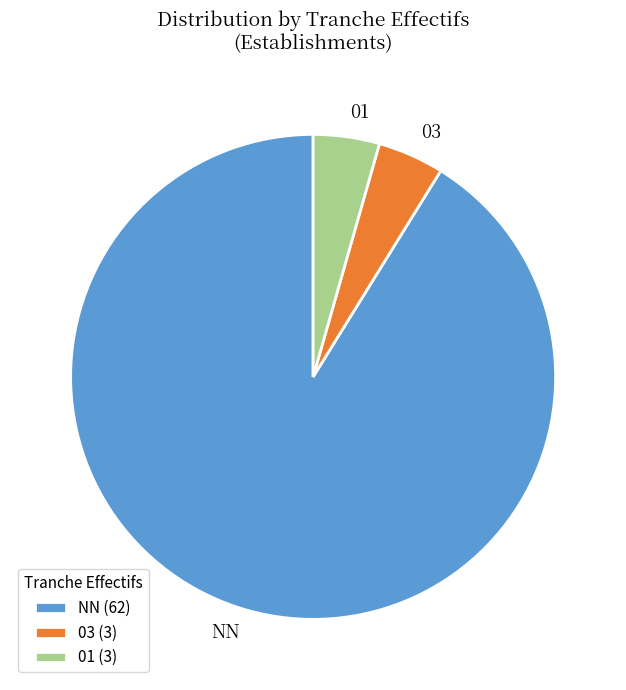

The 03 slice represents 14% of the pie. True or false?

False